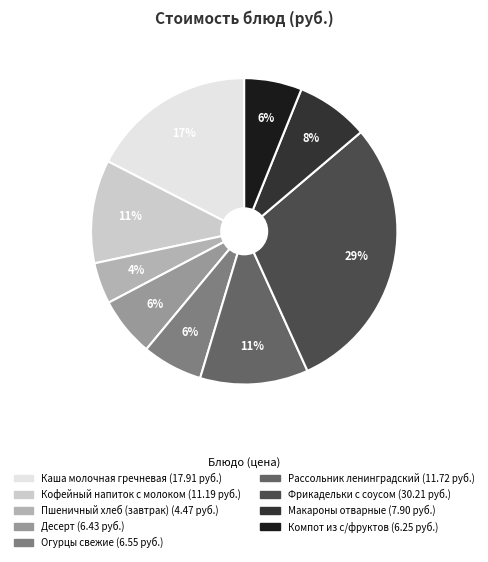

Do Макароны отварные and Кофейный напиток с молоком together represent more than half of the pie?

No